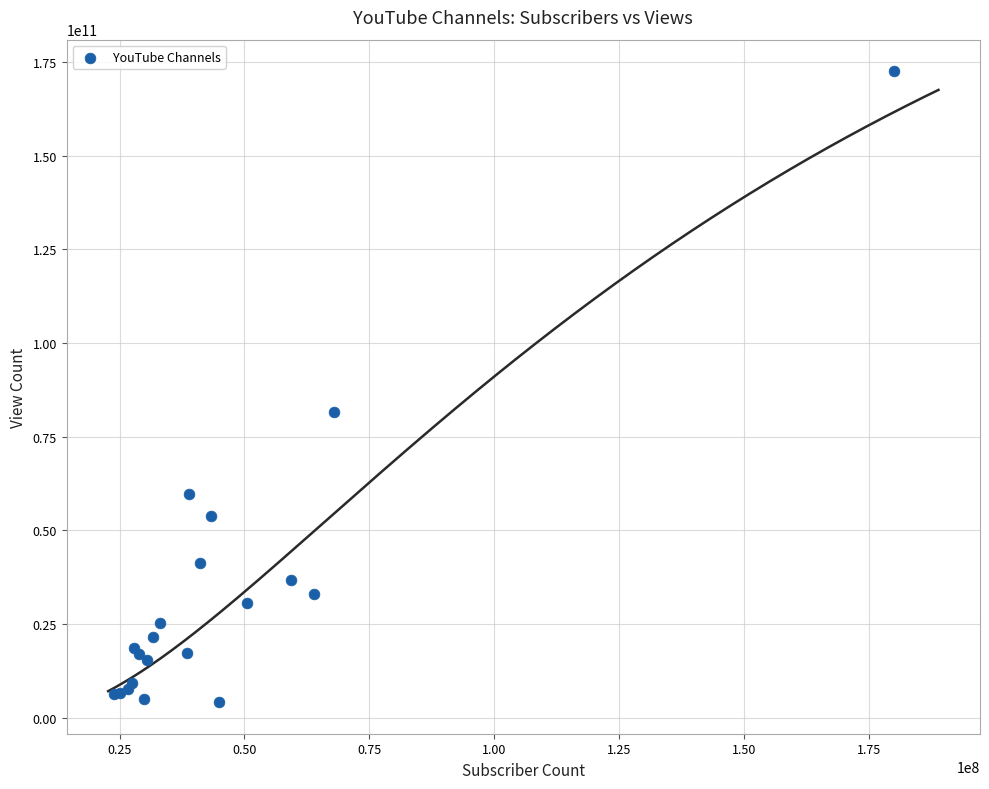

What Y value in the scatter plot is closest to 88325525580?

81695918907